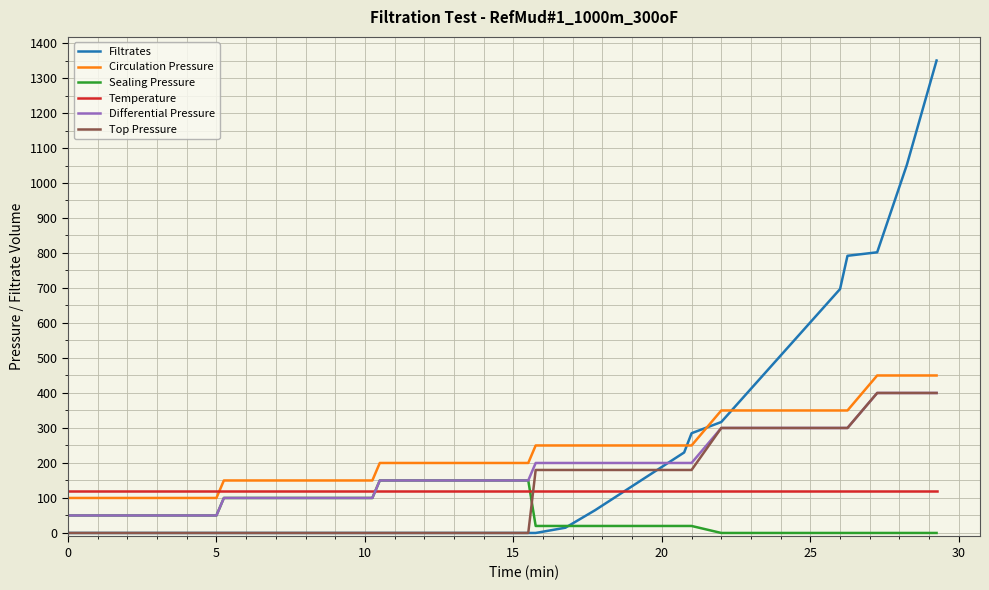

What is the maximum value shown in the chart?

1350